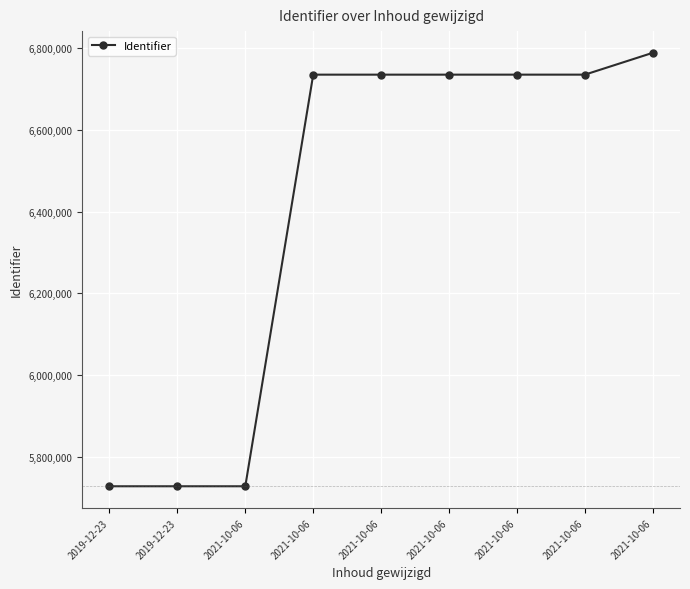

True or false: the data has more than 0 interior local peaks.

False